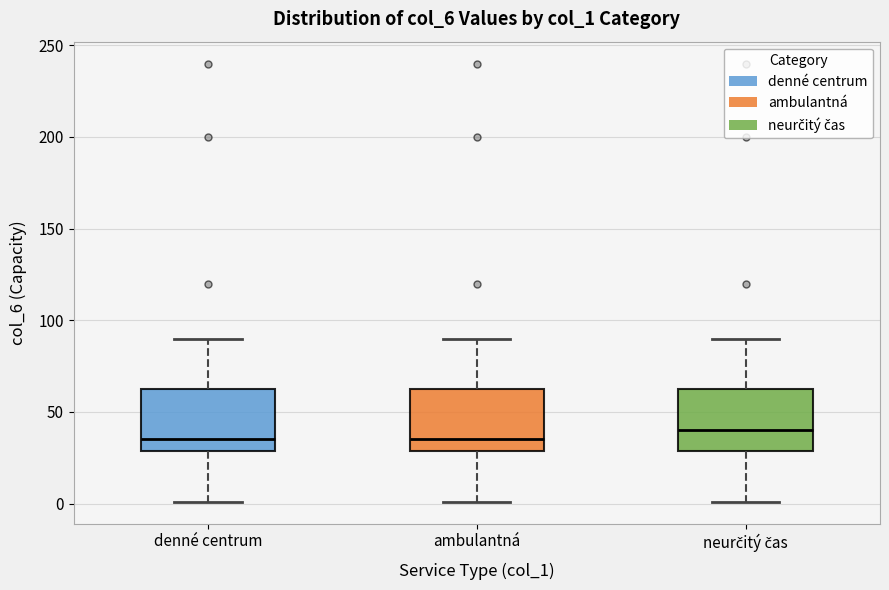

Reading left to right, read every box against the y-axis: the position of its median line, the range the box covers, and the ends of its whiskers. The values are not printed on the chart, so give them approximately, as read against the axis.

denné centrum: median 35, box 30 to 65, whiskers 0 to 90
ambulantná: median 35, box 30 to 65, whiskers 0 to 90
neurčitý čas: median 40, box 30 to 65, whiskers 0 to 90